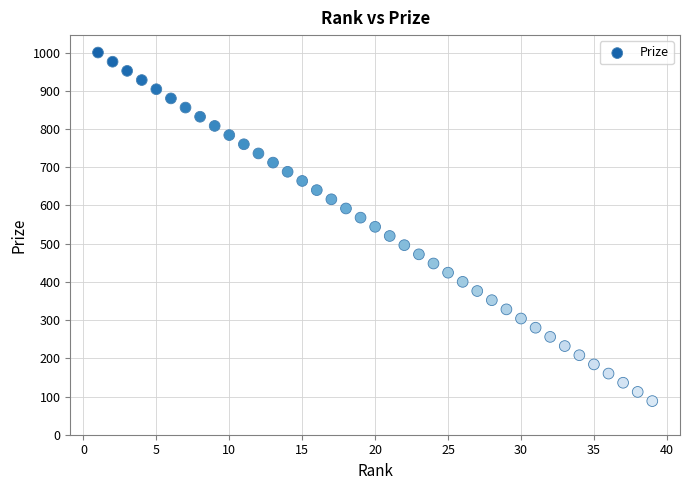

What is the range of Y values (max minus min)?

912